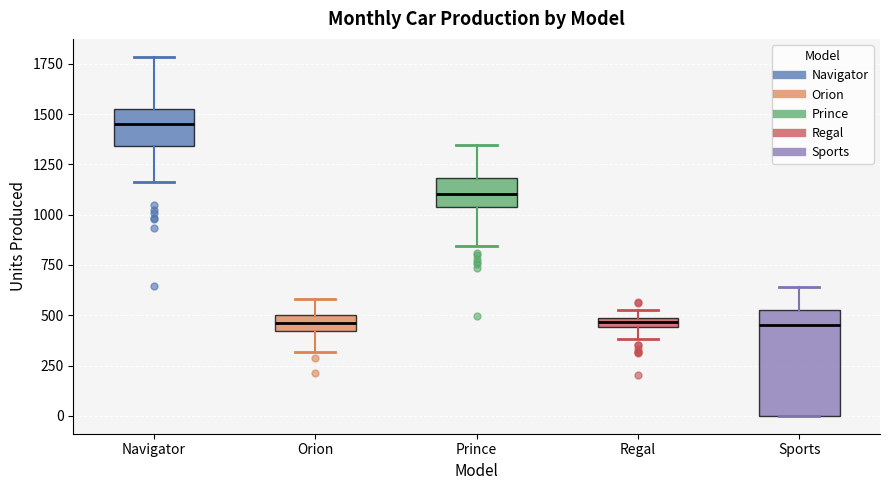

Where does the lower whisker of the box for Navigator end on the y-axis? The values are not printed on the chart, so give them approximately, as read against the axis.

1150